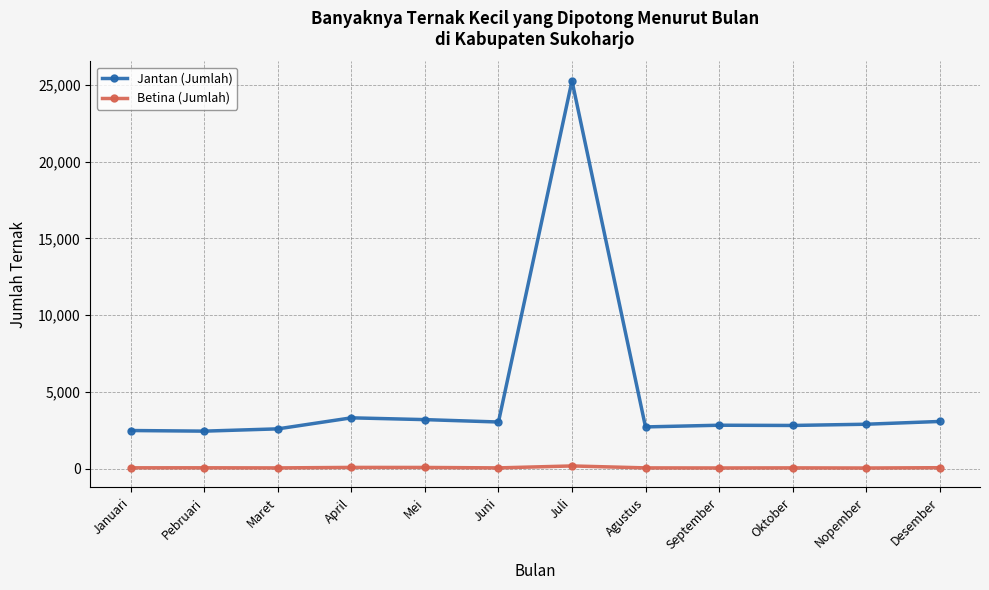

What is the maximum value shown in the chart?

25258